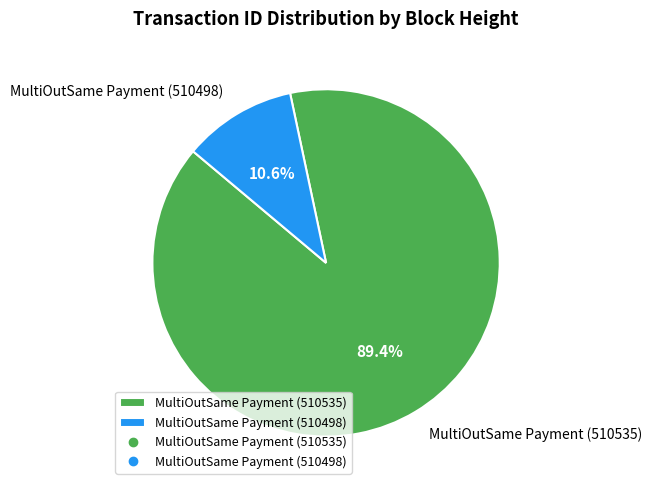

To the nearest percent, what is the difference between the MultiOutSame Payment (510498) and MultiOutSame Payment (510535) slice percentages?

79%